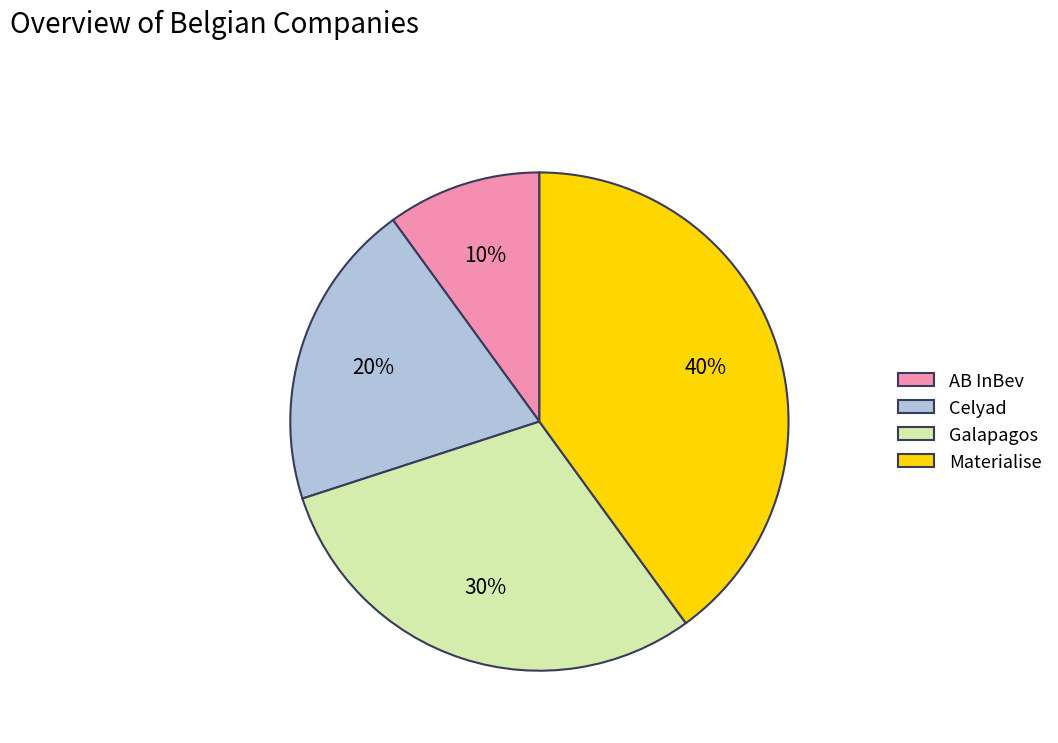

To the nearest percent, what is the difference between the largest and smallest slice percentages?

30%